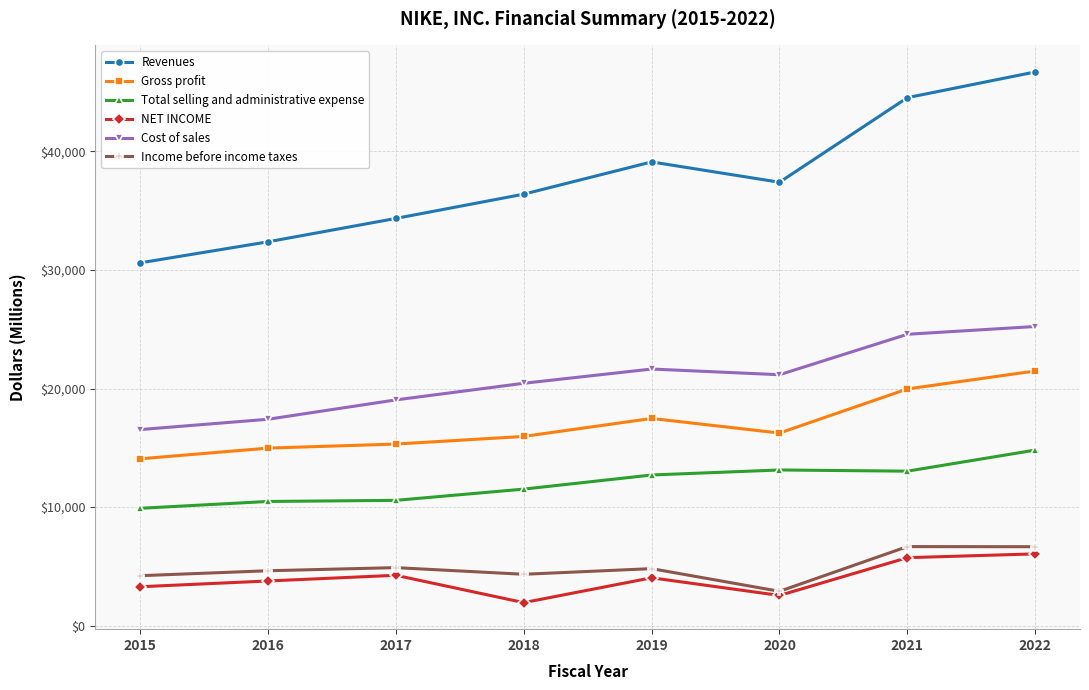

How many categories are shown in the chart?

8